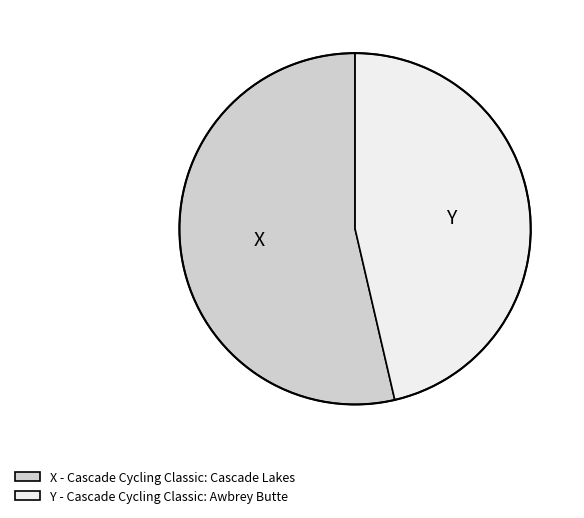

Which category has the biggest portion of the pie?

X - Cascade Cycling Classic: Cascade Lakes